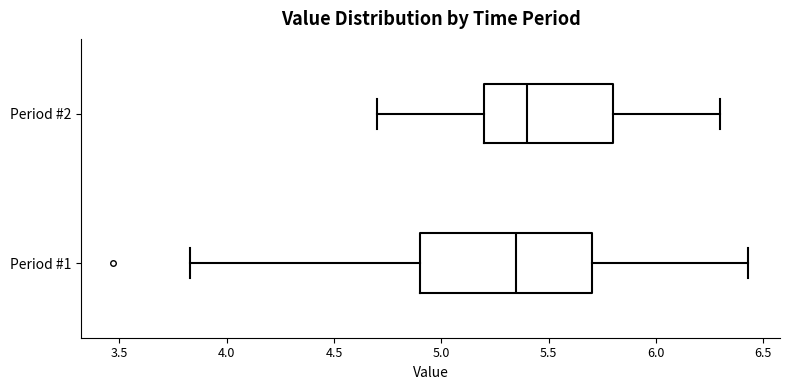

Reading bottom to top, read every box against the x-axis: the position of its median line, the range the box covers, and the ends of its whiskers. The values are not printed on the chart, so give them approximately, as read against the axis.

Period #1: median 5.35, box 4.90 to 5.70, whiskers 3.85 to 6.45
Period #2: median 5.40, box 5.20 to 5.80, whiskers 4.70 to 6.30